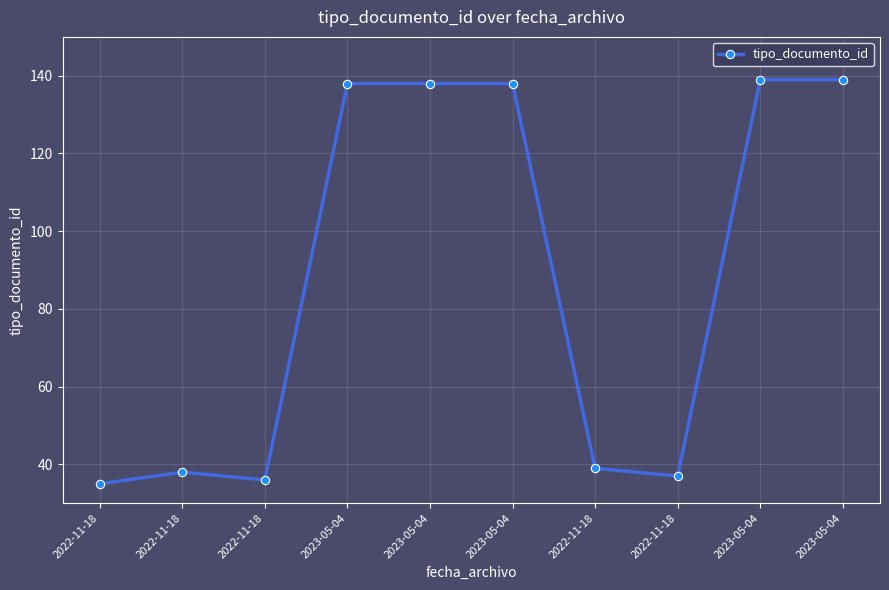

True or false: there are more than 1 points higher than both neighbors.

False